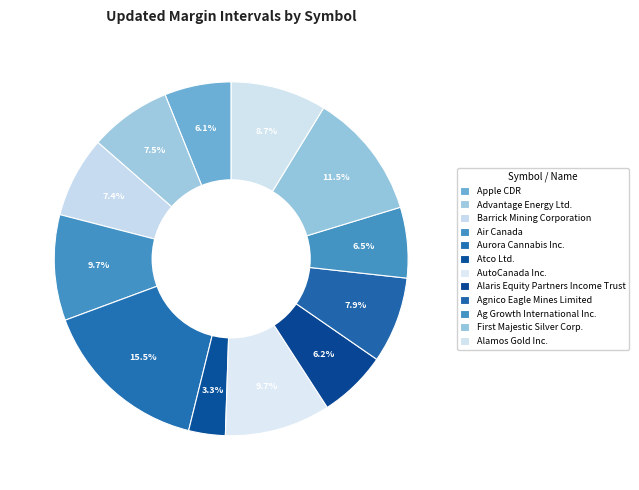

Is the sum of Barrick Mining Corporation and Atco Ltd. greater than half?

No